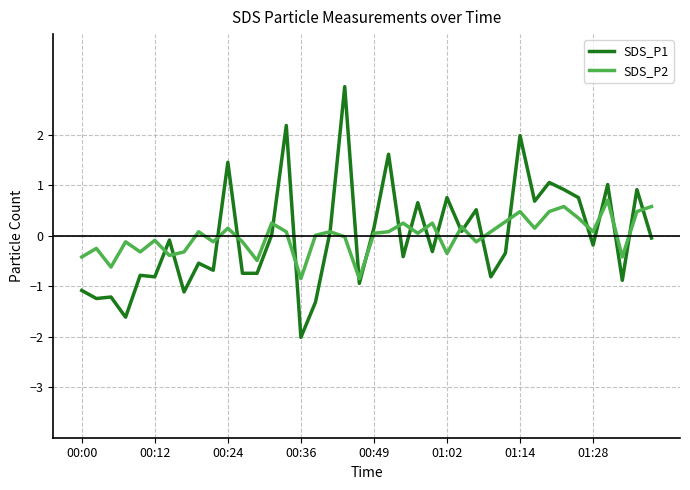

What is the highest value of the SDS_P1 series?

3.0